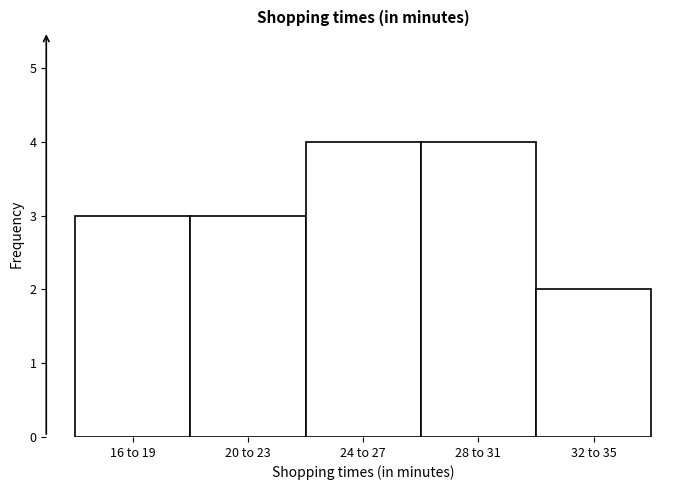

Reading left to right, list all the values displayed in this chart.

16 to 19=3	20 to 23=3	24 to 27=4	28 to 31=4	32 to 35=2